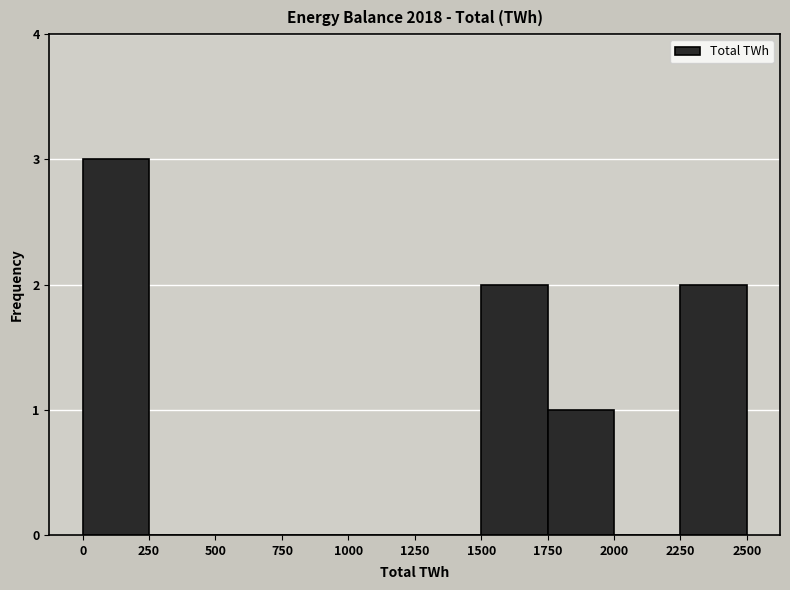

What is the height of the bar covering 0 to 250 on the x-axis? The values are not printed on the chart, so give them approximately, as read against the axis.

3